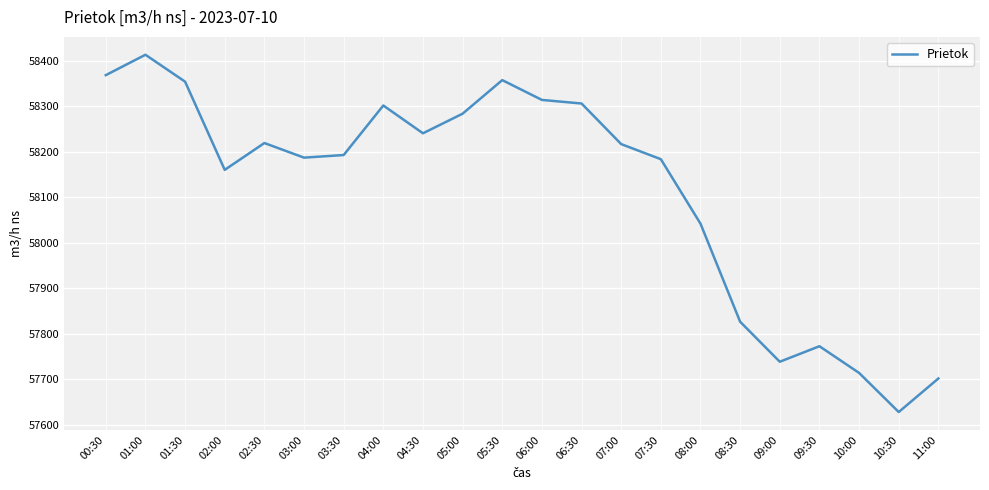

Approximately how many times larger is the value at 07:30 compared to 06:30?

1.0